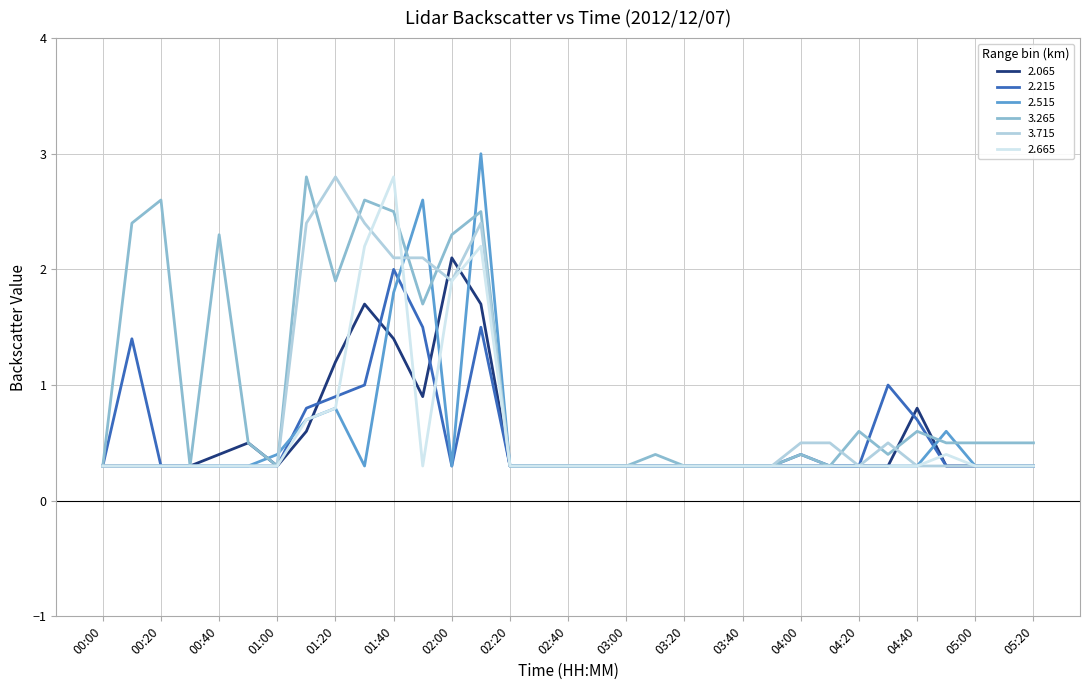

Which series has the largest total across all categories?

3.265